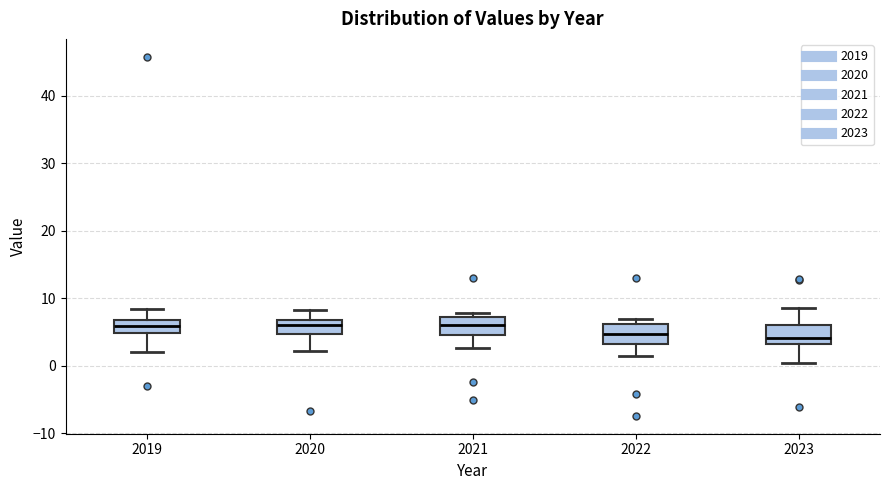

Reading left to right, transcribe this box plot: for each box, give where its median line is, the range the box spans, and where its two whiskers end, as read against the y-axis. The values are not printed on the chart, so give them approximately, as read against the axis.

2019: median 6, box 5 to 7, whiskers 2 to 8
2020: median 6, box 5 to 7, whiskers 2 to 8
2021: median 6, box 5 to 7, whiskers 3 to 8
2022: median 5, box 3 to 6, whiskers 1 to 7
2023: median 4, box 3 to 6, whiskers 0 to 9